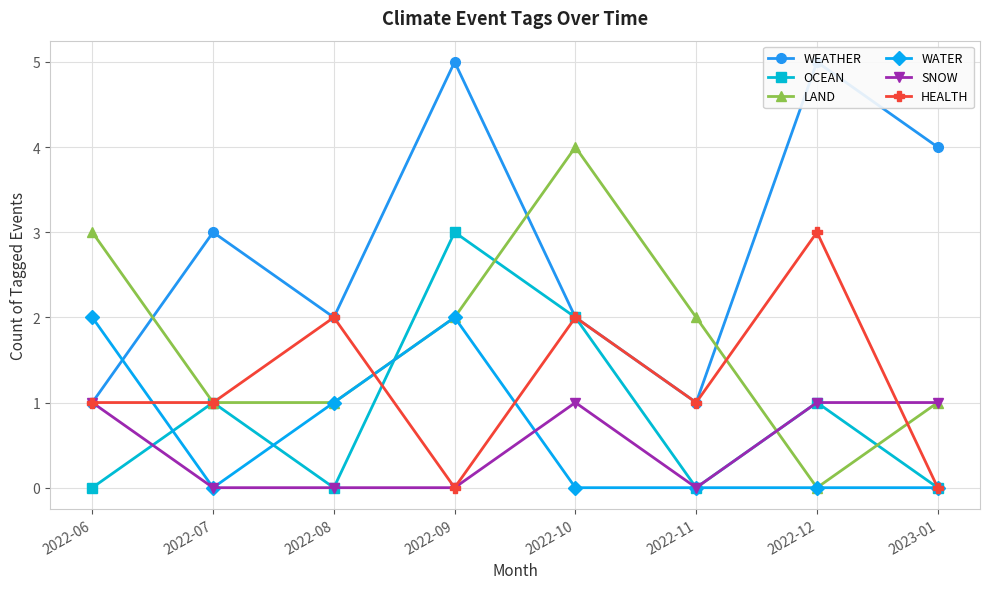

How many times do WATER and WEATHER cross each other?

1